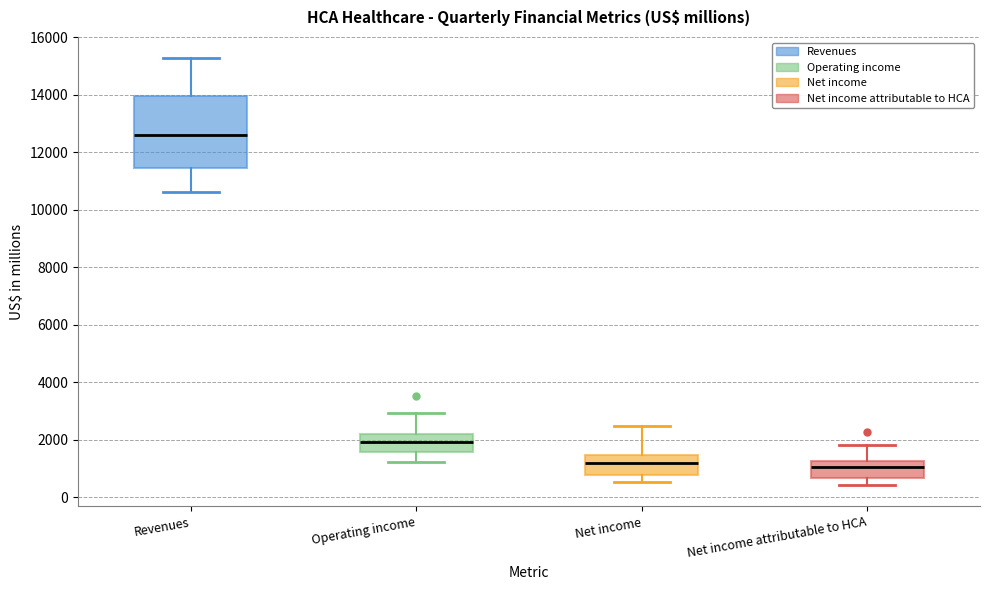

Which box is the tallest, from its lower edge to its upper edge?

Revenues